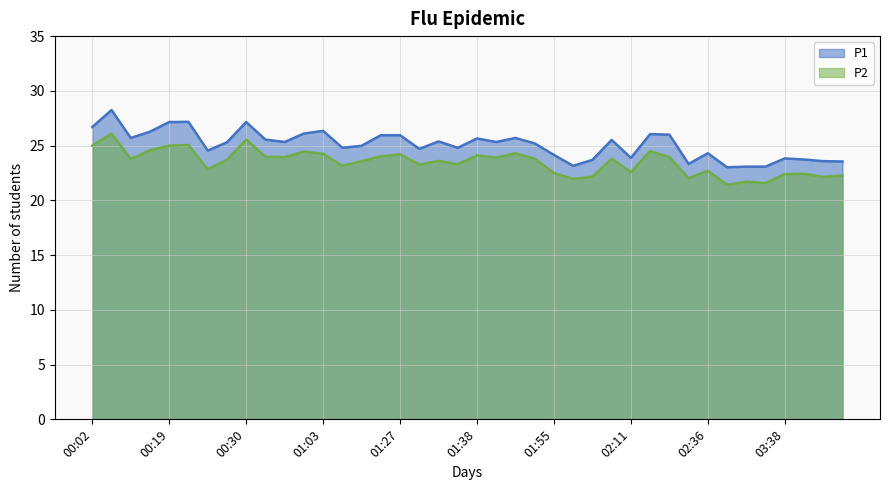

The P2 series shows 10.0 at 02:22. True or false?

False